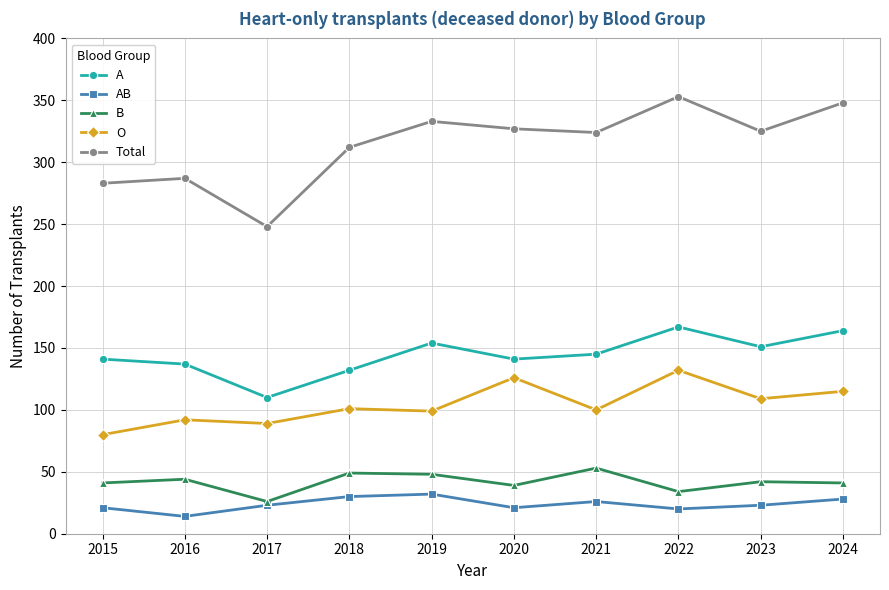

True or false: A has more than 0 points higher than both neighbors.

True